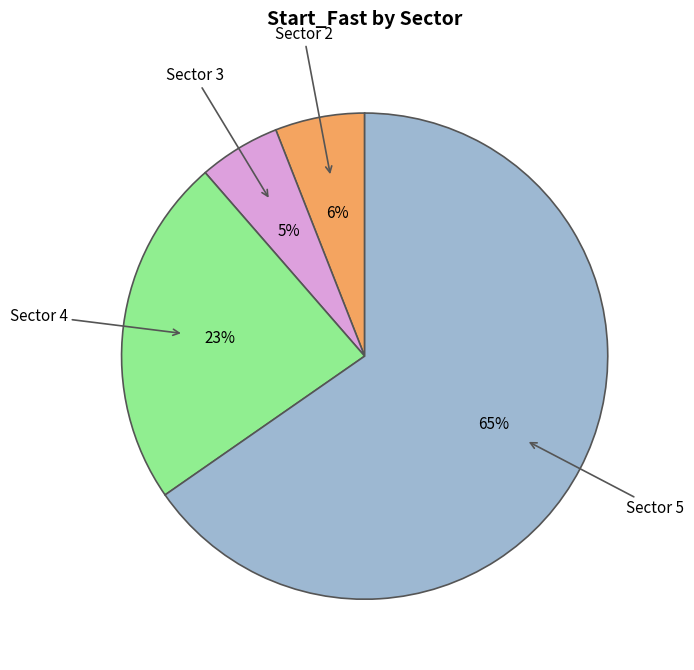

Is there any slice that represents more than half of the pie?

Yes